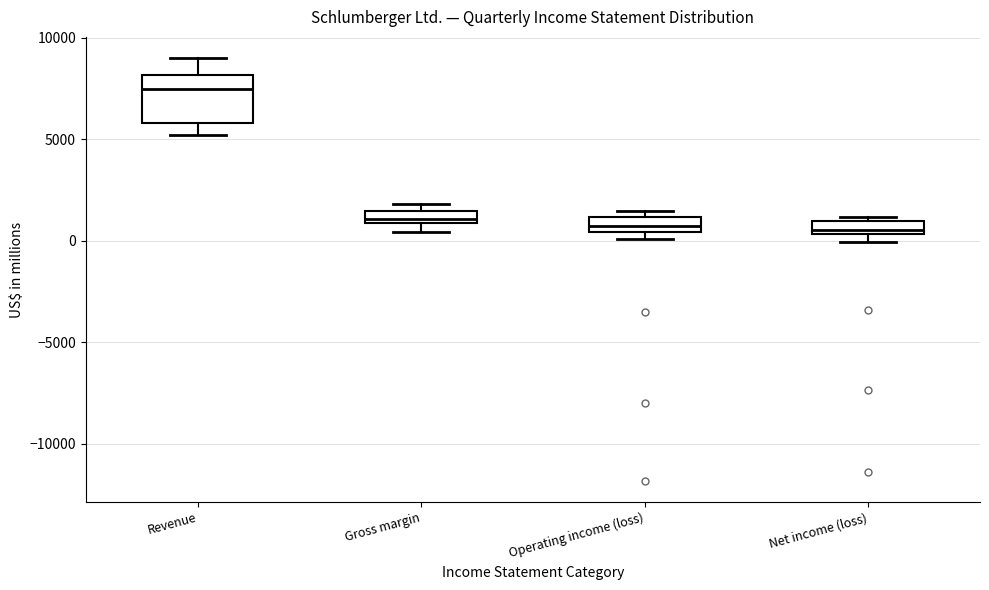

Which box is the tallest, from its lower edge to its upper edge?

Revenue